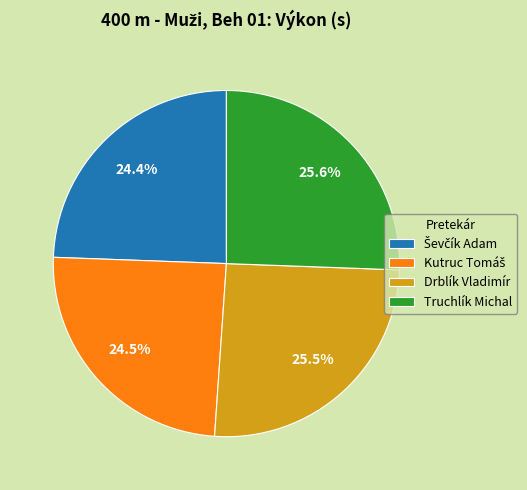

What is the ratio of the value at Drblík Vladimír to the value at Truchlík Michal?

1.0